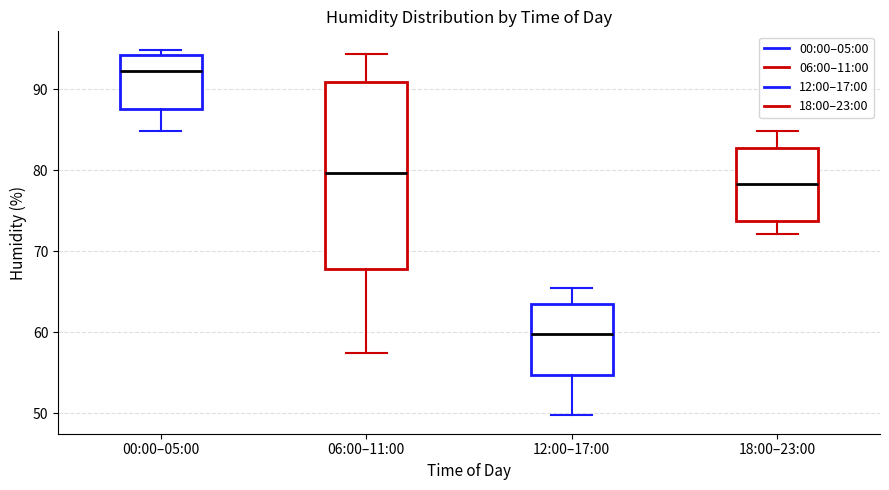

Which box is the tallest, from its lower edge to its upper edge?

06:00–11:00